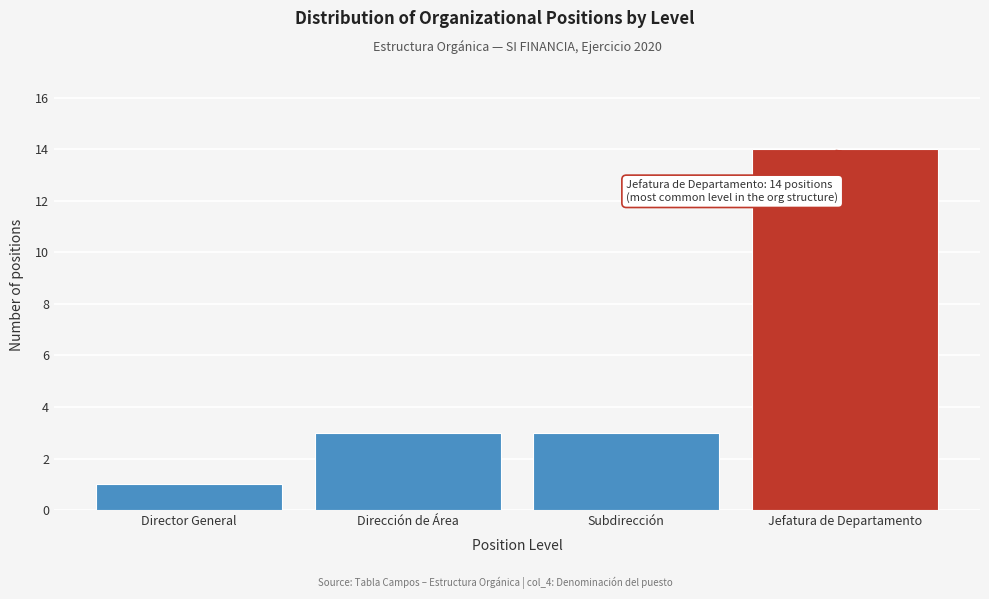

Reading left to right, transcribe all the data shown in this chart.

Director General=1	Dirección de Área=3	Subdirección=3	Jefatura de Departamento=14